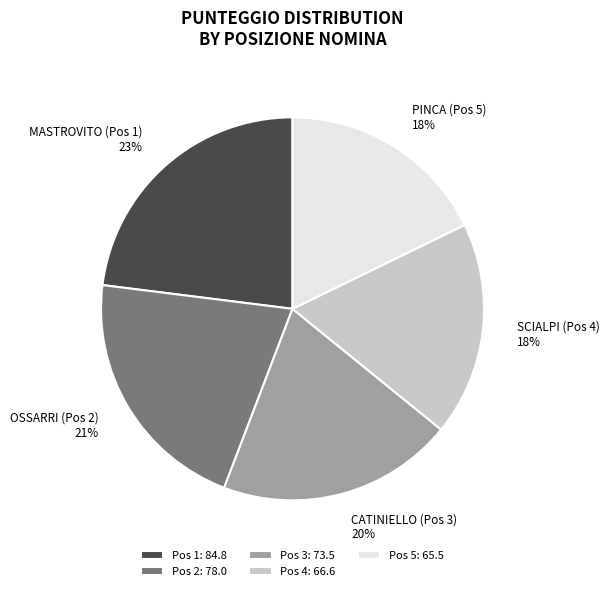

Is it true that CATINIELLO (Pos 3) is 32% of the pie?

False